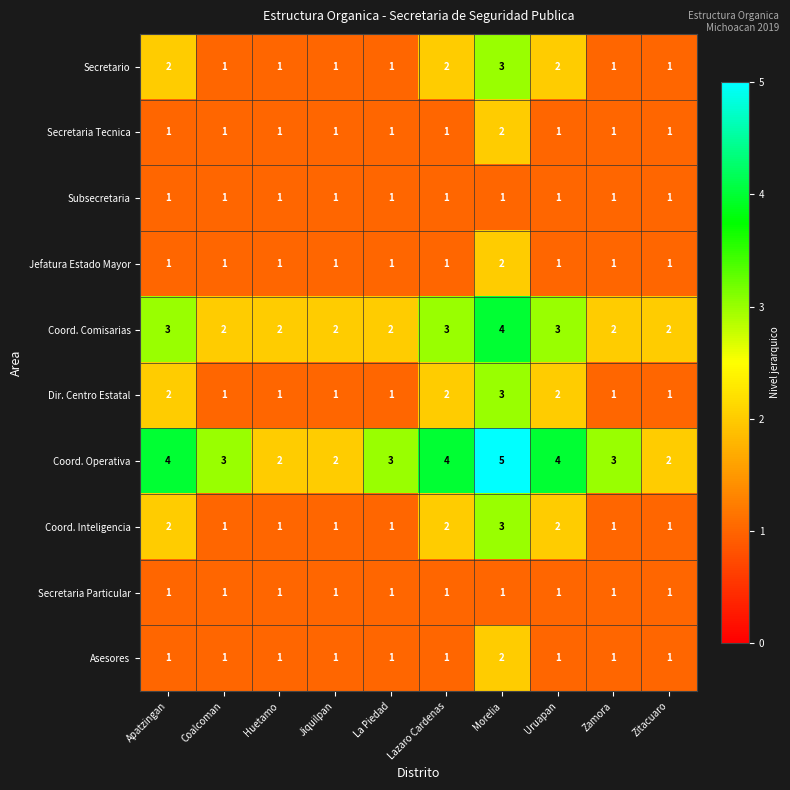

Which series has the largest range (max minus min)?

Coord. Operativa